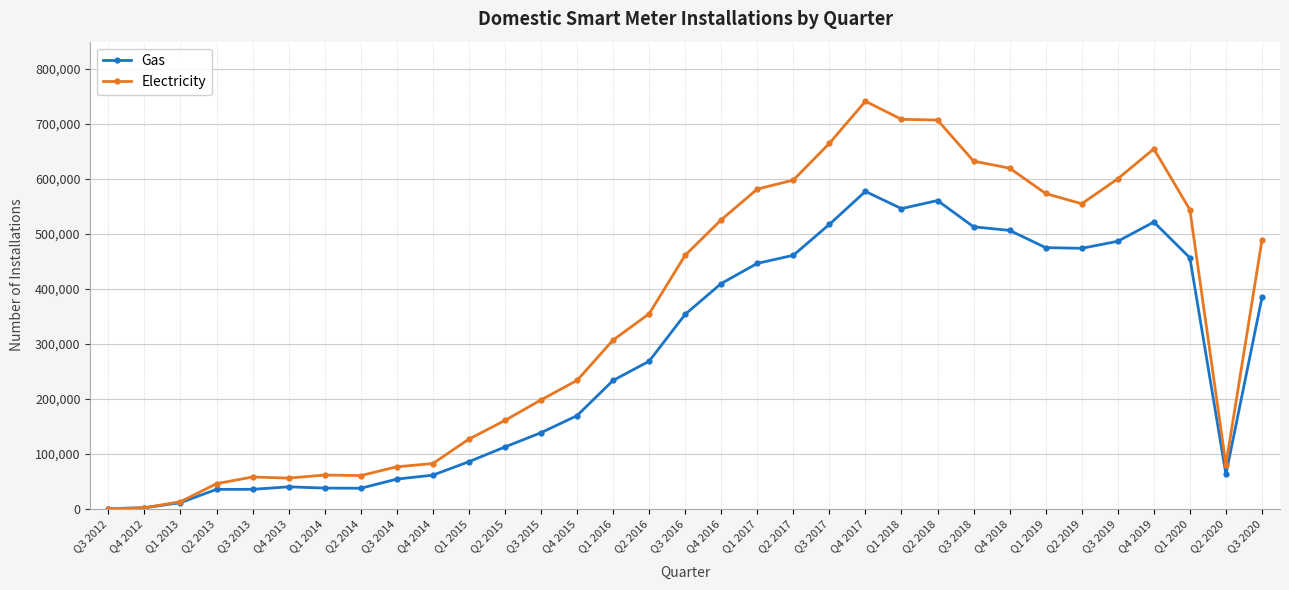

Which category has the highest value across all series?

Q4 2017